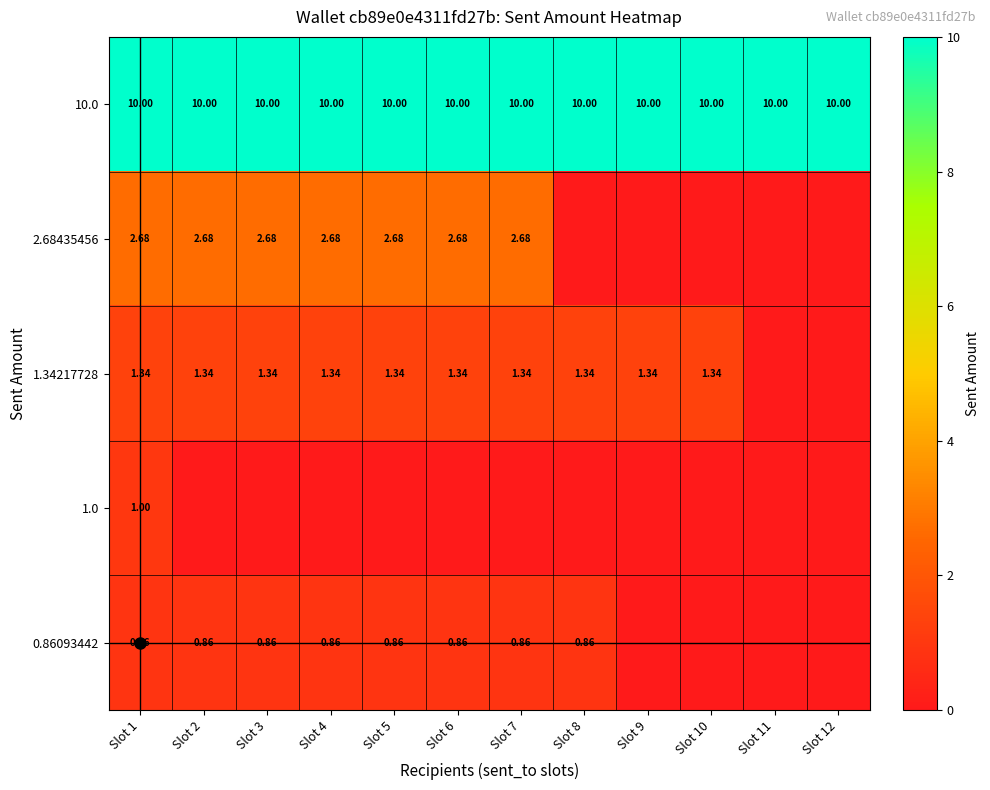

What is the greatest value displayed?

10.0